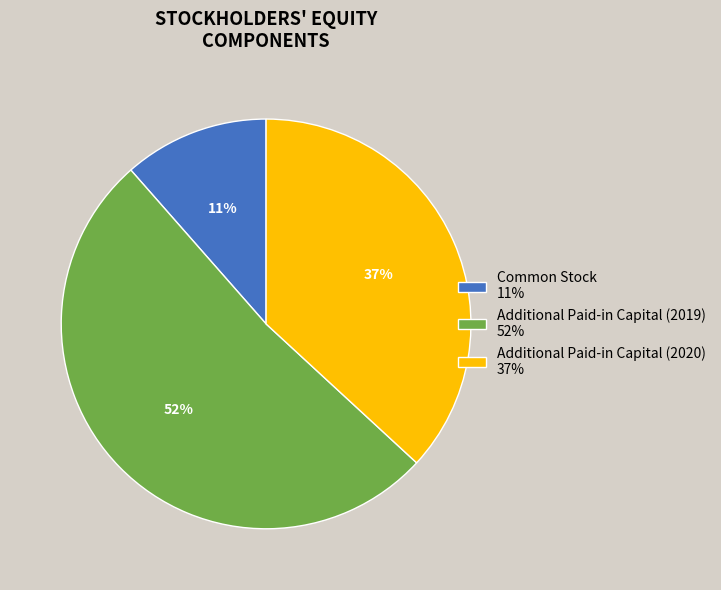

Between Additional Paid-in Capital (2019) 52% and Additional Paid-in Capital (2020) 37%, which is larger?

Additional Paid-in Capital (2019) 52%